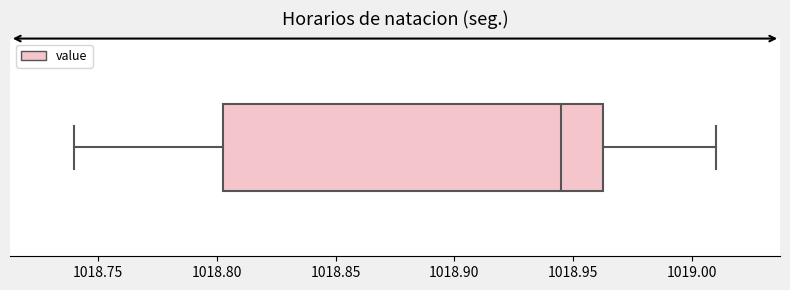

Transcribe this box plot: give where the median line is, the range the box spans, and where the two whiskers end, as read against the x-axis. The values are not printed on the chart, so give them approximately, as read against the axis.

median 1018.945, box 1018.805 to 1018.965, whiskers 1018.740 to 1019.010